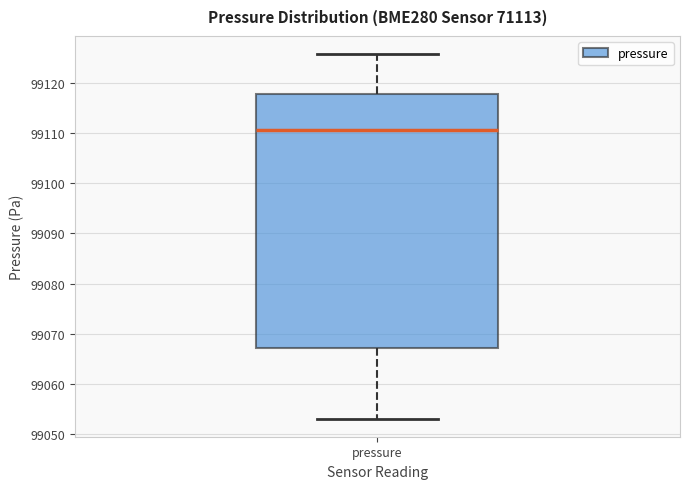

Where is the lower edge of the box for pressure on the y-axis? The values are not printed on the chart, so give them approximately, as read against the axis.

99067